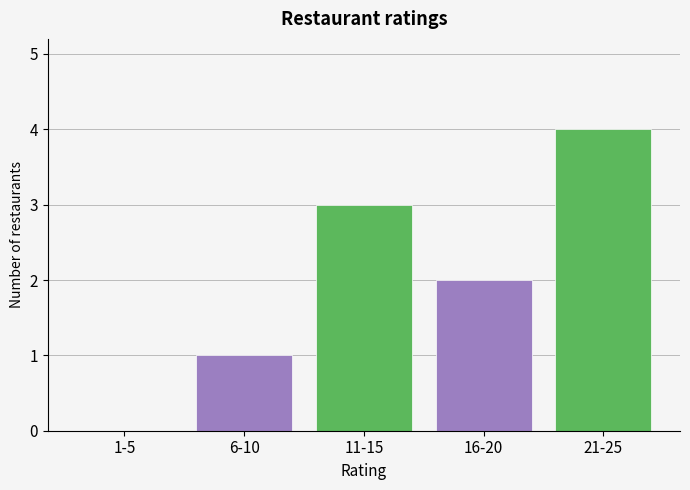

Reading left to right, extract all data points from this chart.

1-5=0	6-10=1	11-15=3	16-20=2	21-25=4